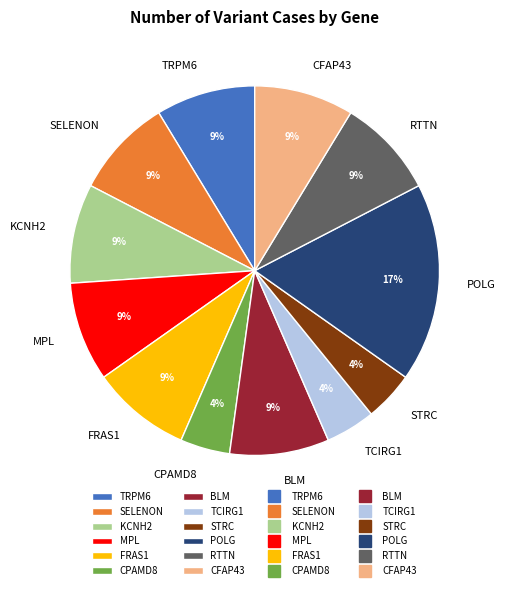

Is it true that KCNH2 is 9% of the pie?

True